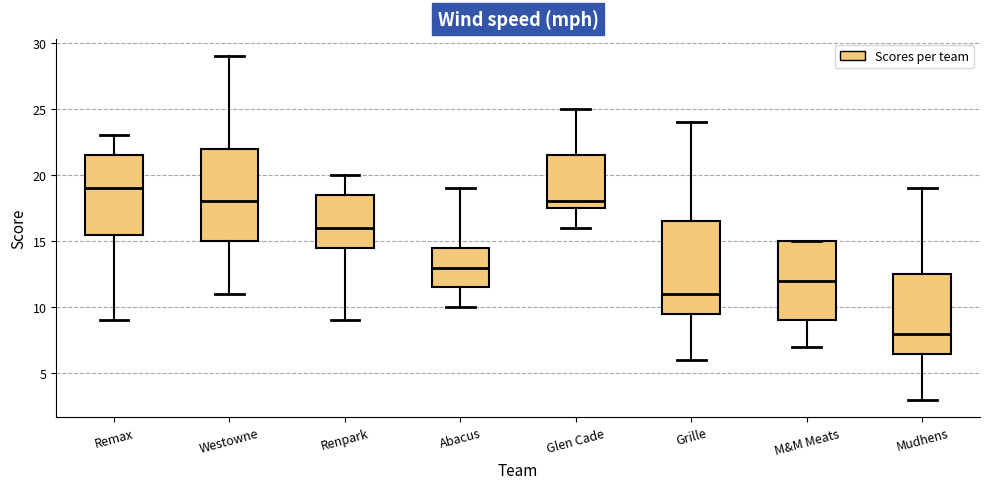

Which box has the highest median line?

Remax